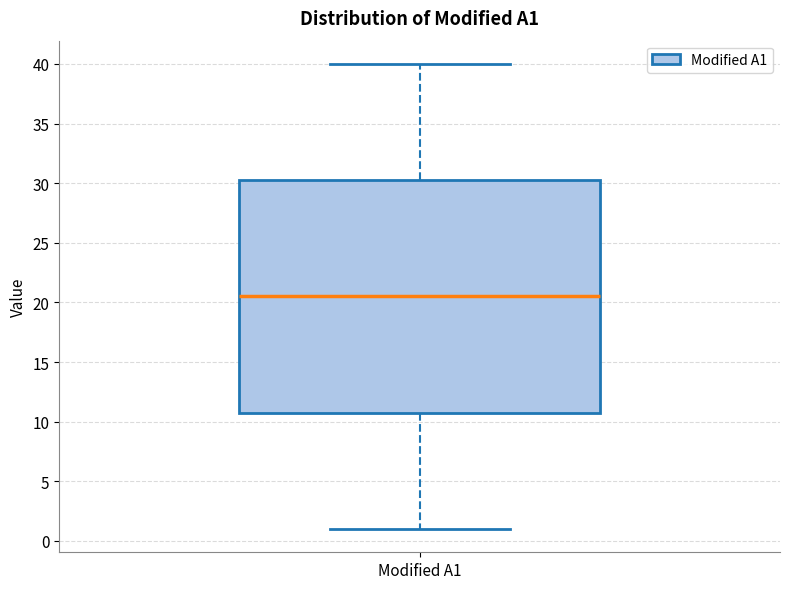

Where does the median line of the box for Modified A1 sit on the y-axis? The values are not printed on the chart, so give them approximately, as read against the axis.

20.5